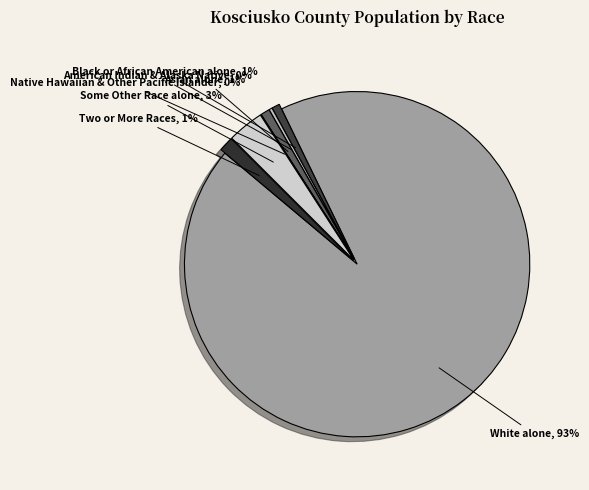

Which has a higher value, Asian alone or American Indian & Alaska Native?

Asian alone